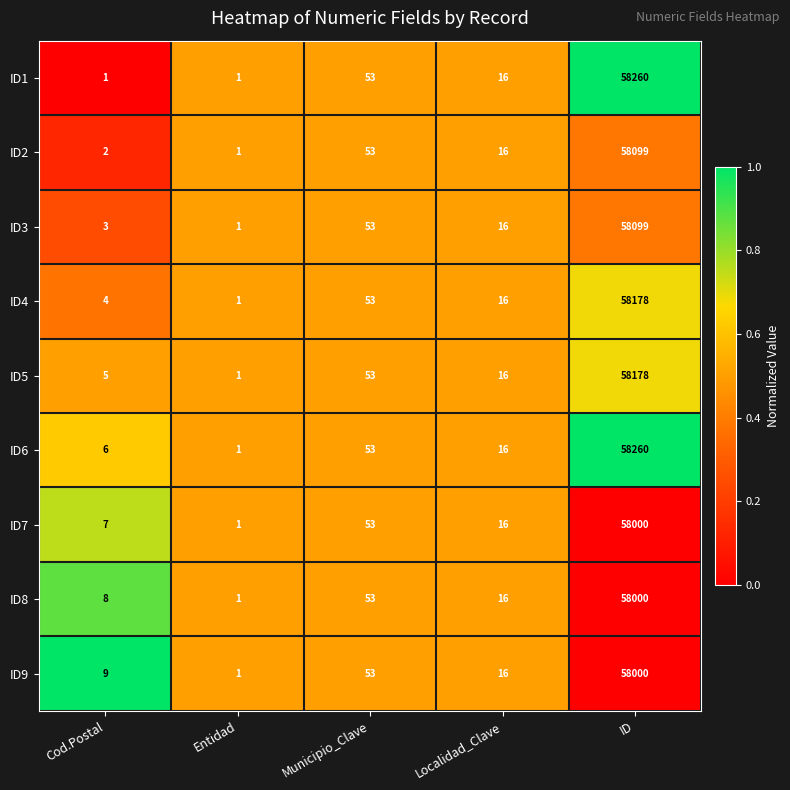

Which label corresponds to the largest value in the chart?

ID